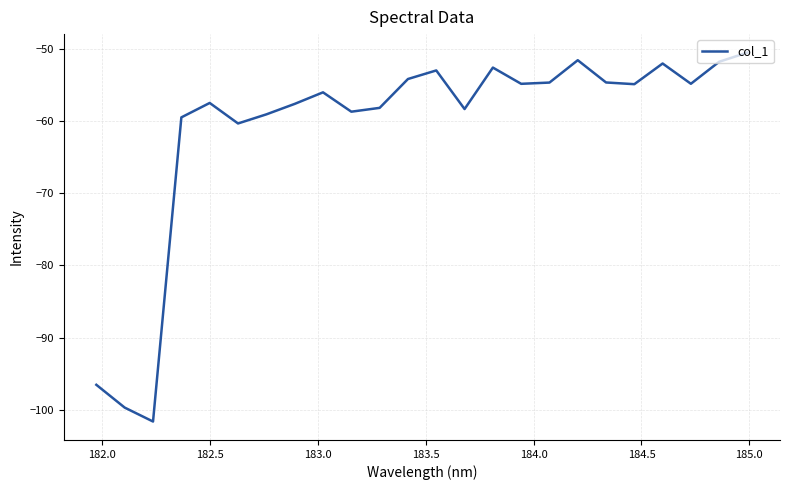

What is the smallest value displayed?

-101.6